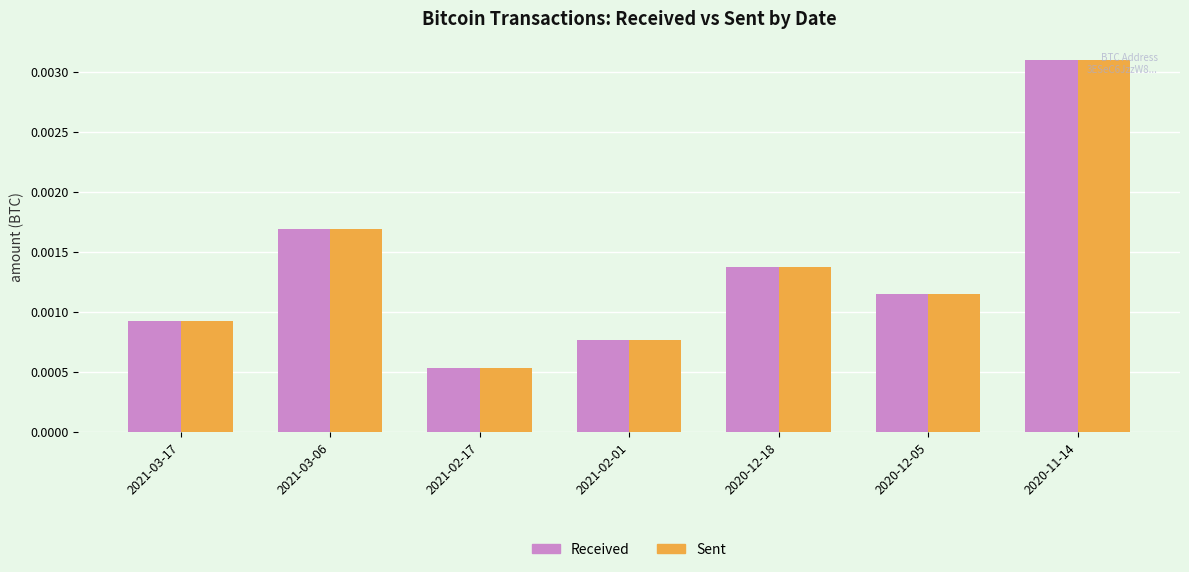

List the labels in order of Received value, largest first.

2020-11-14, 2021-03-06, 2020-12-18, 2020-12-05, 2021-03-17, 2021-02-01, 2021-02-17